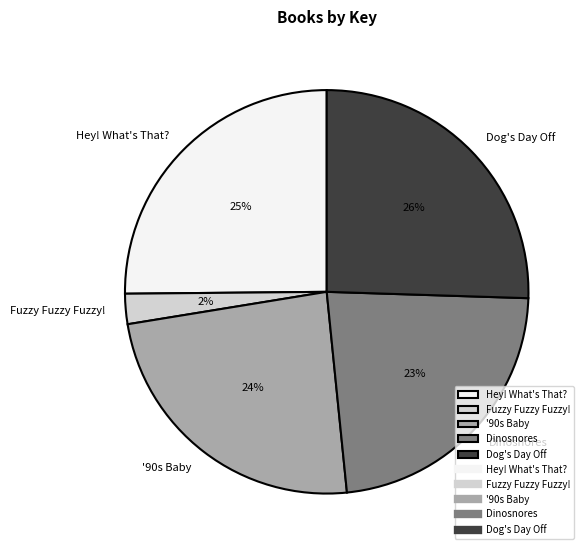

Which slice is the smallest?

Fuzzy Fuzzy Fuzzy!